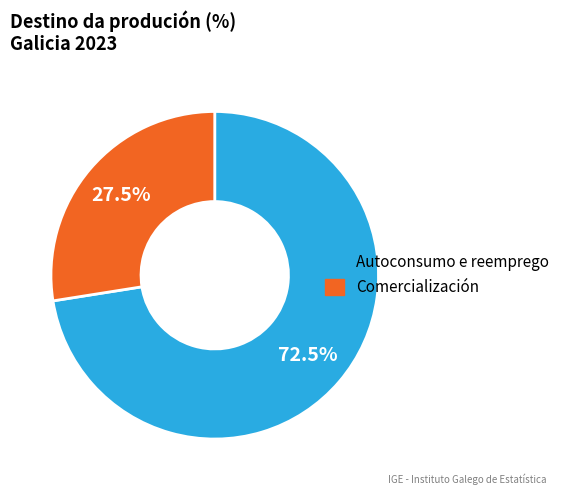

Is there any slice that represents more than half of the pie?

Yes